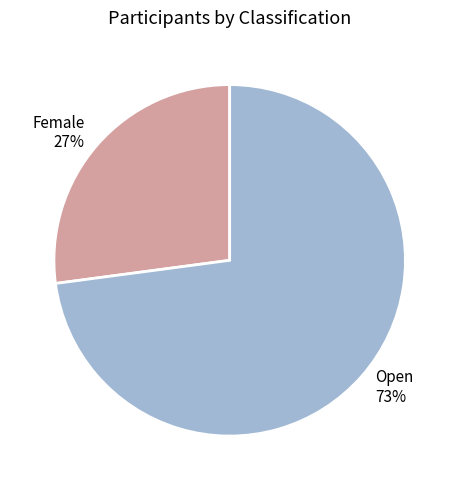

Do Female and Open together represent more than half of the pie?

Yes